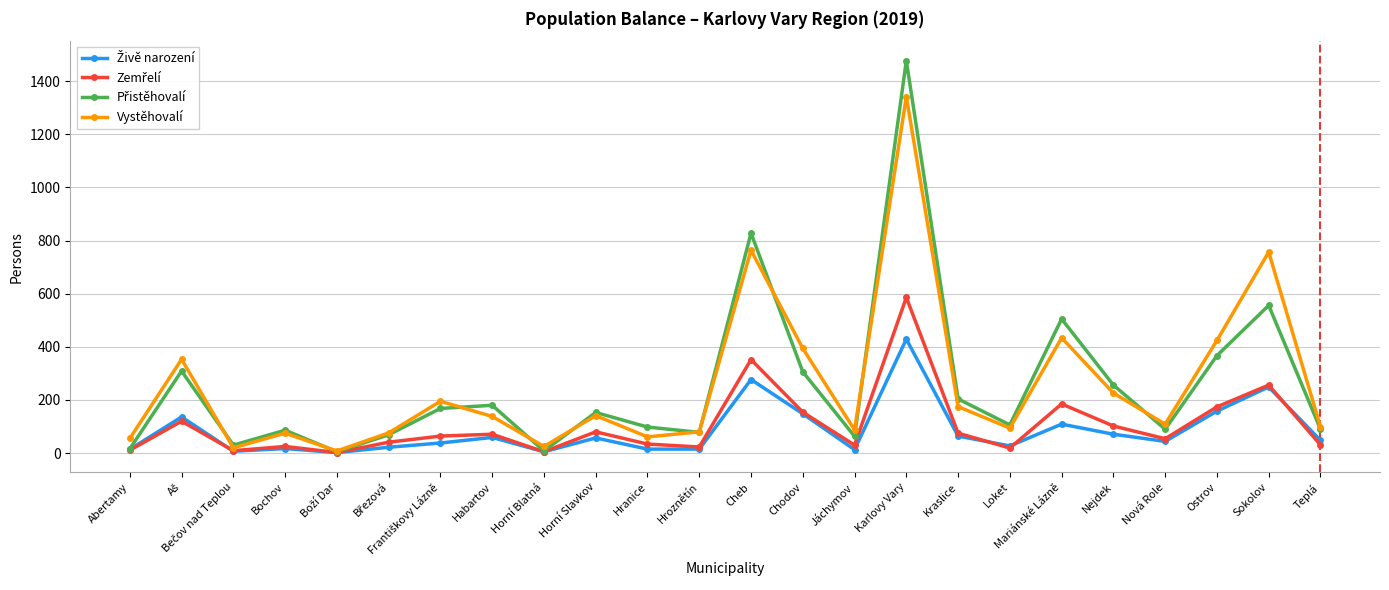

At which category is the sum across all series the highest?

Karlovy Vary